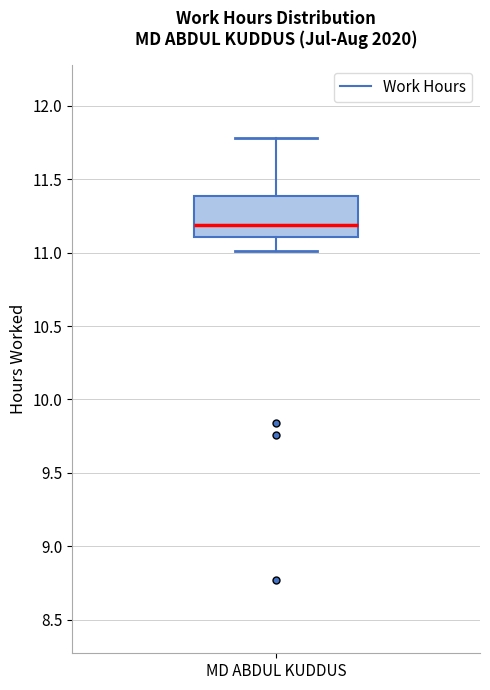

Transcribe this box plot: give where the median line is, the range the box spans, and where the two whiskers end, as read against the y-axis. The values are not printed on the chart, so give them approximately, as read against the axis.

median 11.2, box 11.1 to 11.4, whiskers 11.0 to 11.8